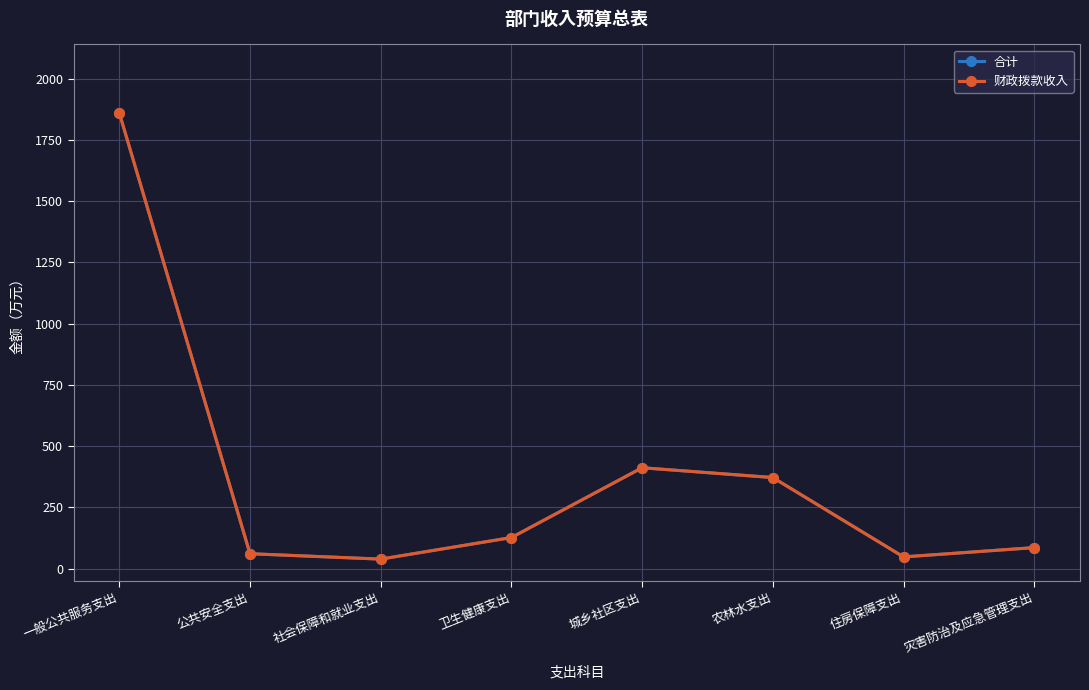

Is this an area chart (filled region under the line)?

No